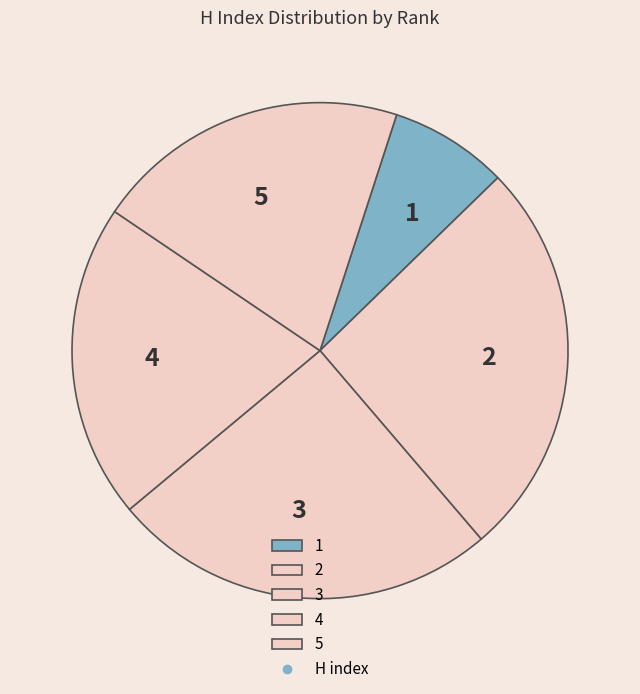

Is there a majority slice in this chart?

No